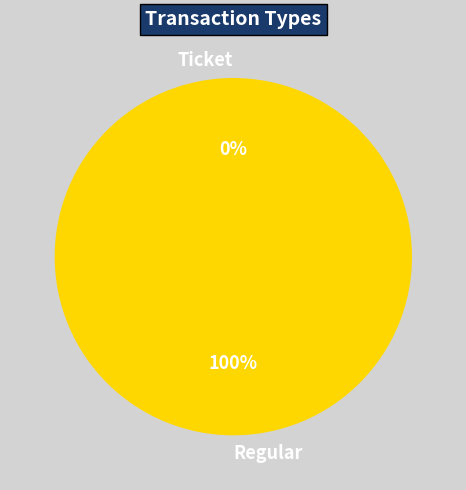

What is the smallest slice in the pie chart?

Ticket